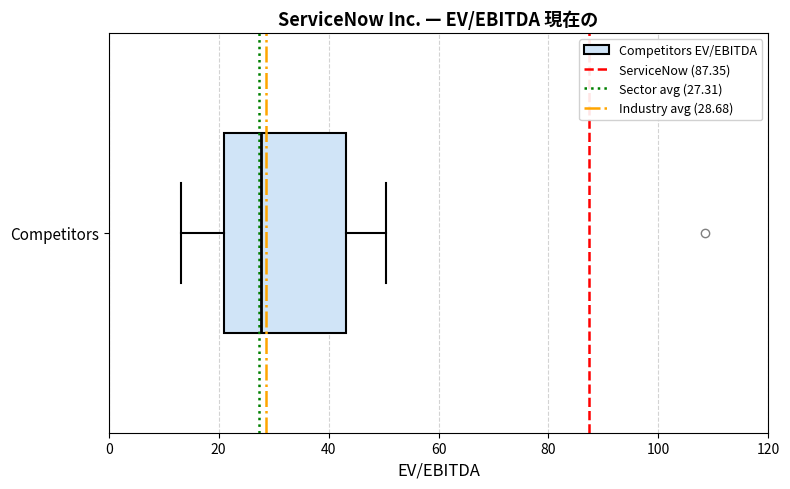

Transcribe this box plot: give where the median line is, the range the box spans, and where the two whiskers end, as read against the x-axis. The values are not printed on the chart, so give them approximately, as read against the axis.

median 28, box 20 to 44, whiskers 14 to 50